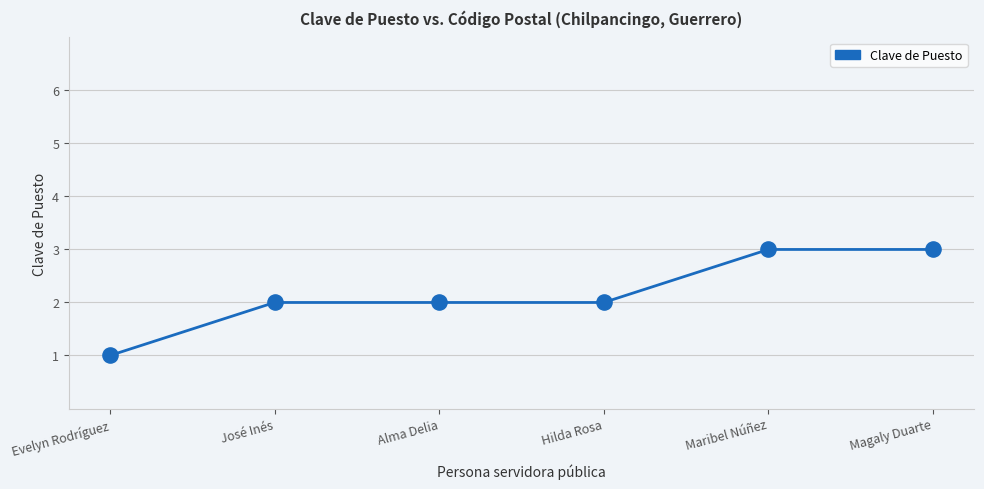

Approximately how many times larger is the value at José Inés compared to Magaly Duarte?

0.7